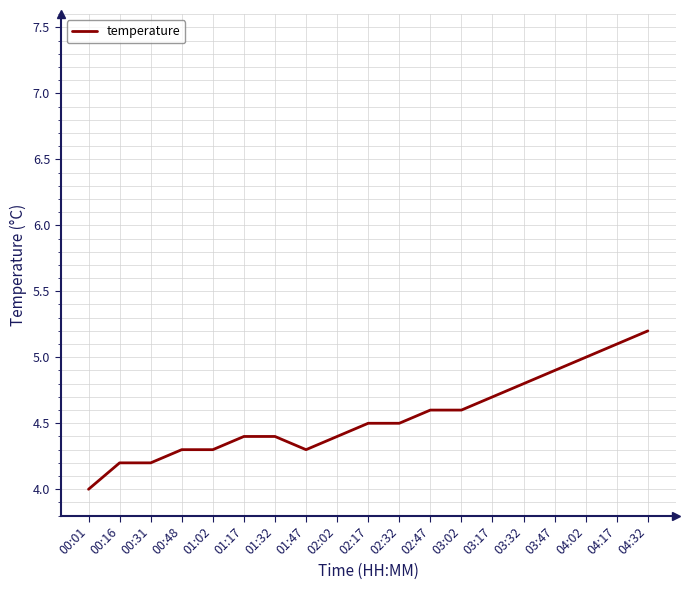

Read the value at 02:47.

4.6